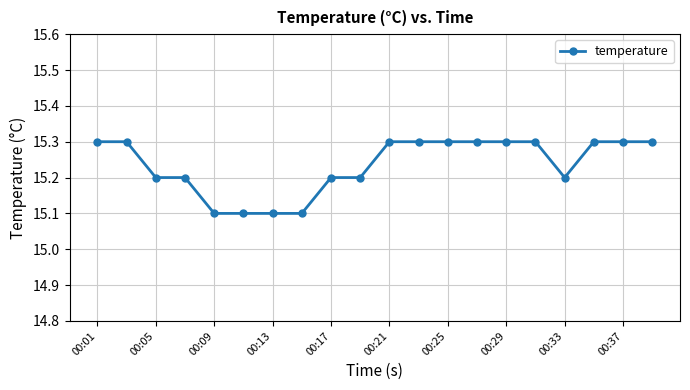

What is the value of the 3rd point from the left?

15.2